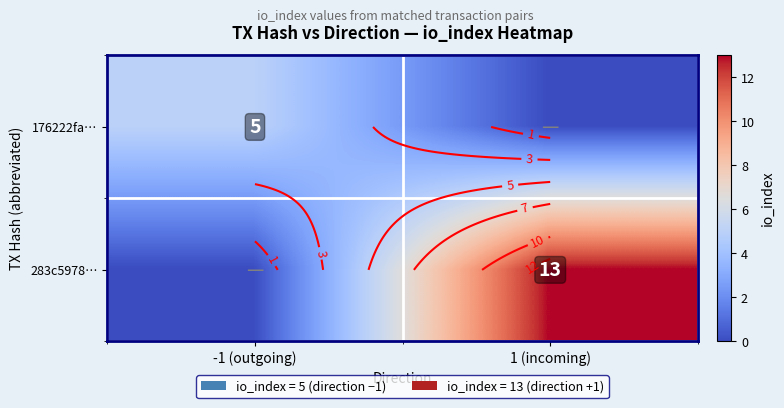

What is the total value across all series at -1 (outgoing)?

5